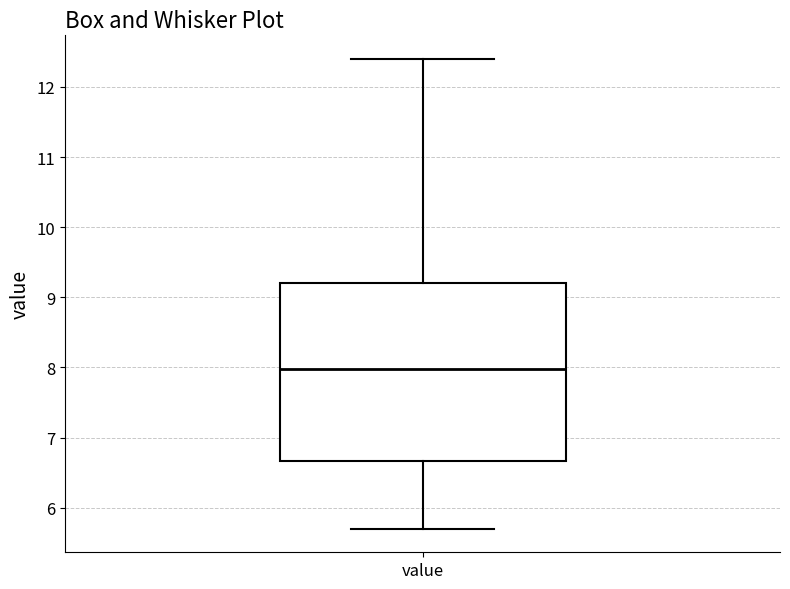

Read this box plot against the y-axis: the position of the median line, the range covered by the box, and the ends of both whiskers. The values are not printed on the chart, so give them approximately, as read against the axis.

median 8.0, box 6.7 to 9.2, whiskers 5.7 to 12.4